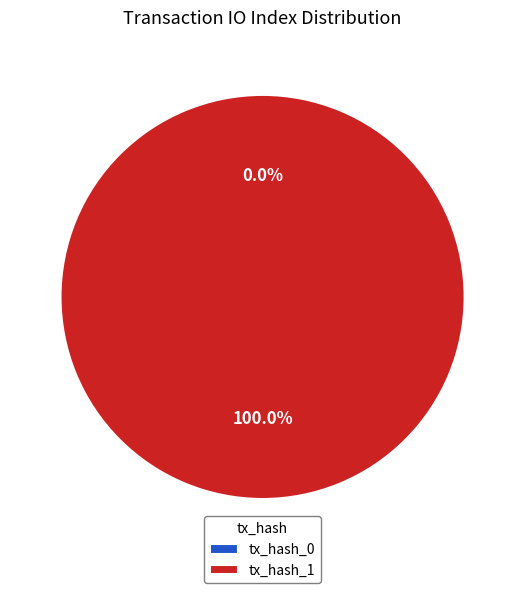

What portion of the pie excludes tx_hash_0?

100.0%